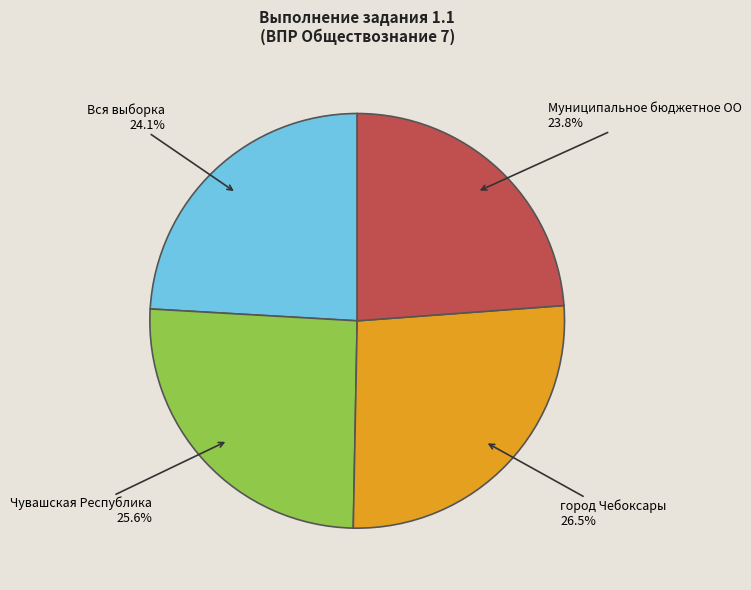

Is there any slice that represents more than half of the pie?

No